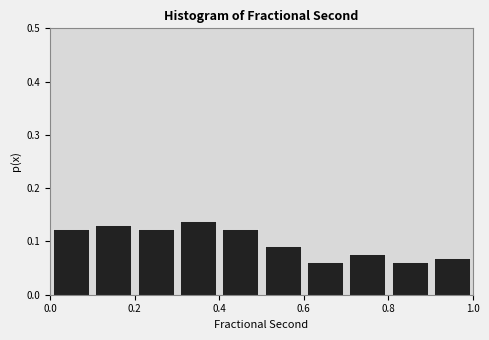

What is the height of the bar covering 0.1 to 0.2 on the x-axis? The values are not printed on the chart, so give them approximately, as read against the axis.

0.13